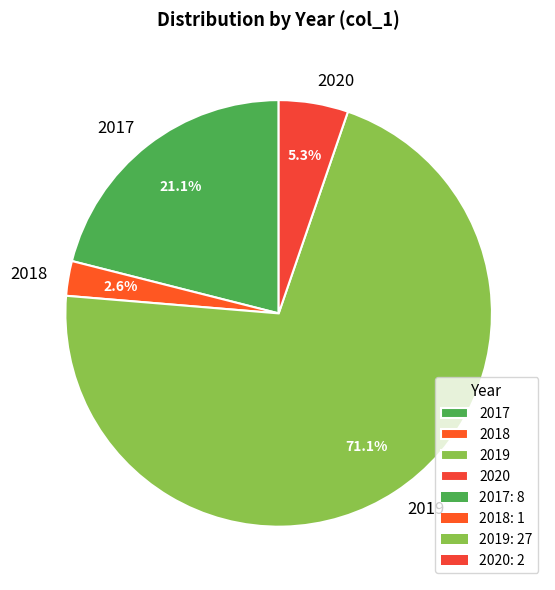

What percentage do 2017 and 2019 together represent?

92.1%